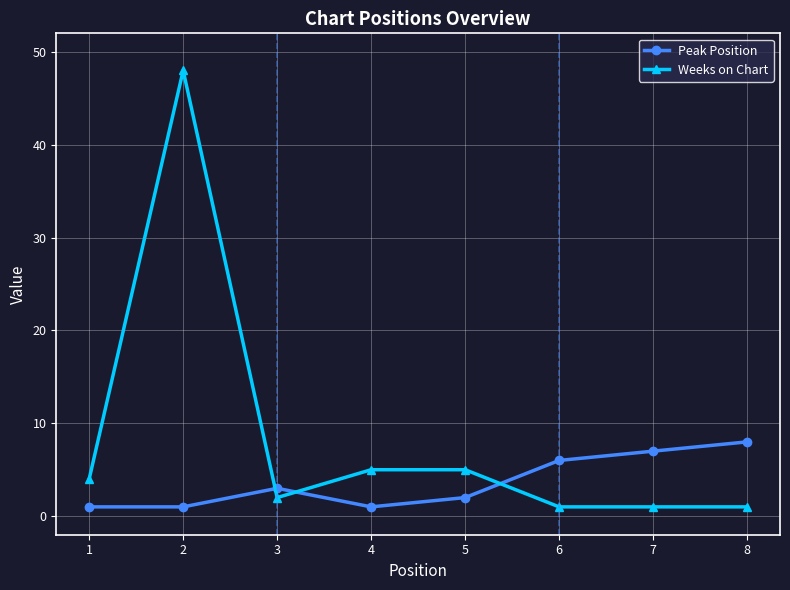

Count the Peak Position values in the range 1 to 7.

7